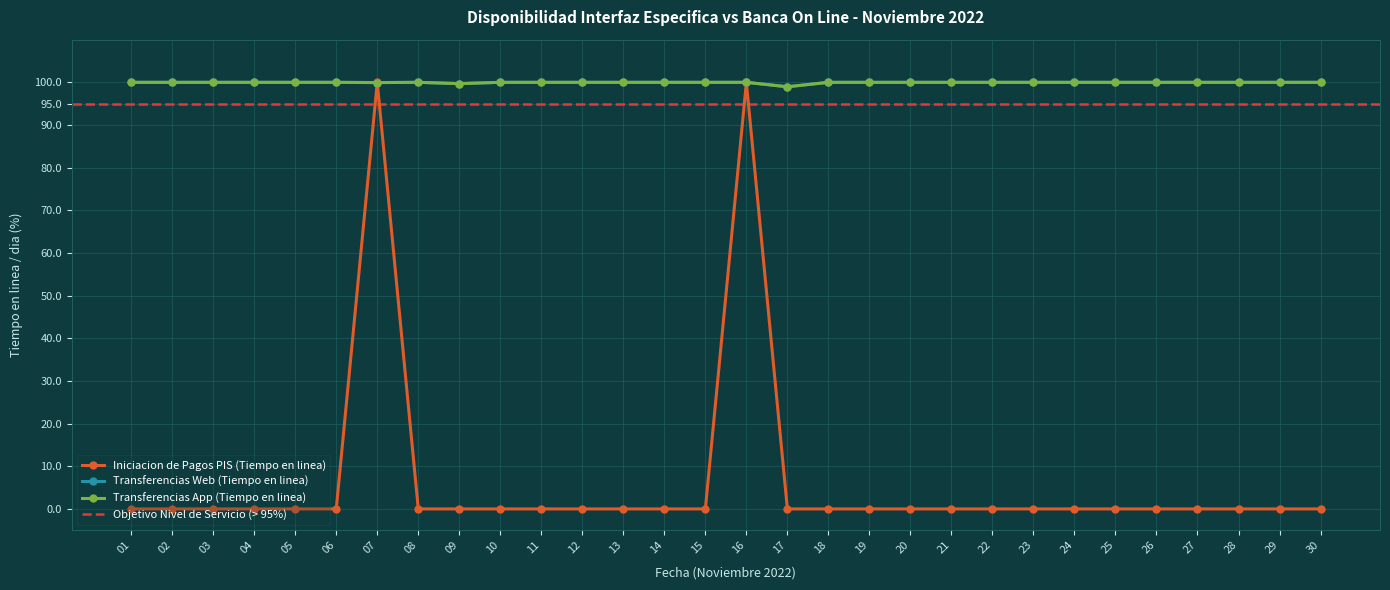

Rank the series at 28 from highest to lowest value.

Transferencias Web (Tiempo en linea), Transferencias App (Tiempo en linea), Iniciacion de Pagos PIS (Tiempo en linea)